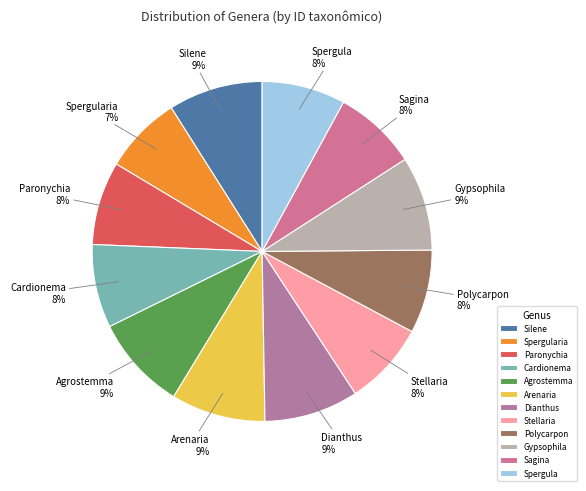

Approximately how many times larger is the value at Polycarpon compared to Stellaria?

1.0